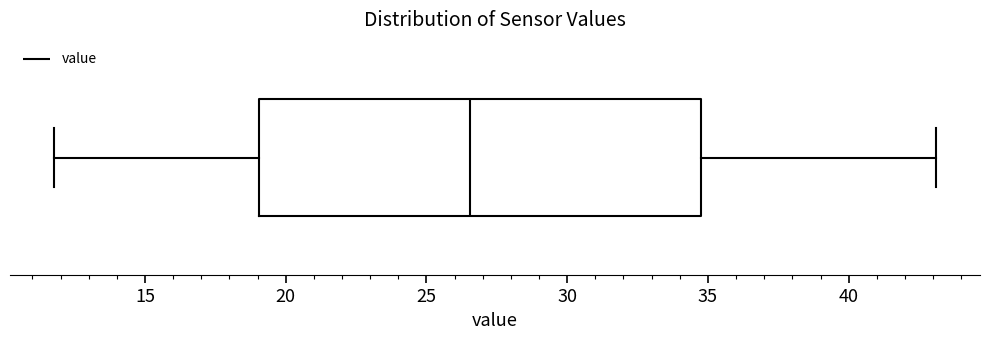

Where does the median line of the box sit on the x-axis? The values are not printed on the chart, so give them approximately, as read against the axis.

26.5